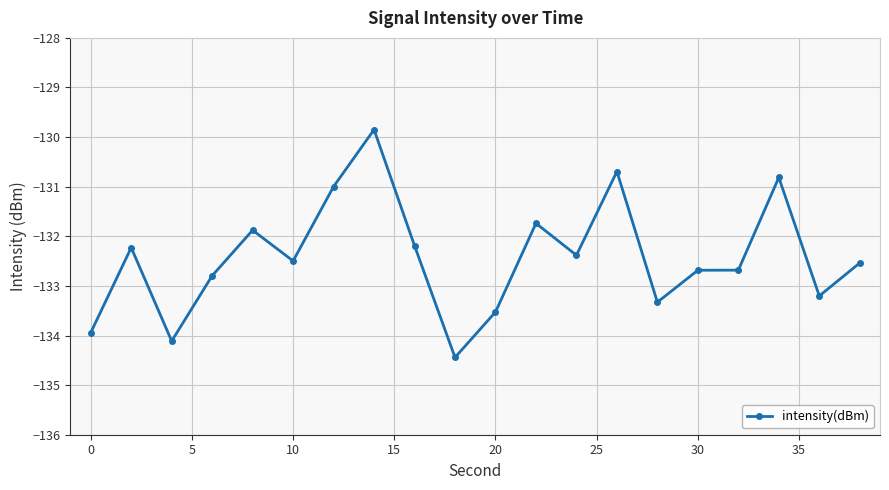

True or false: there are more than 0 points higher than both neighbors.

True